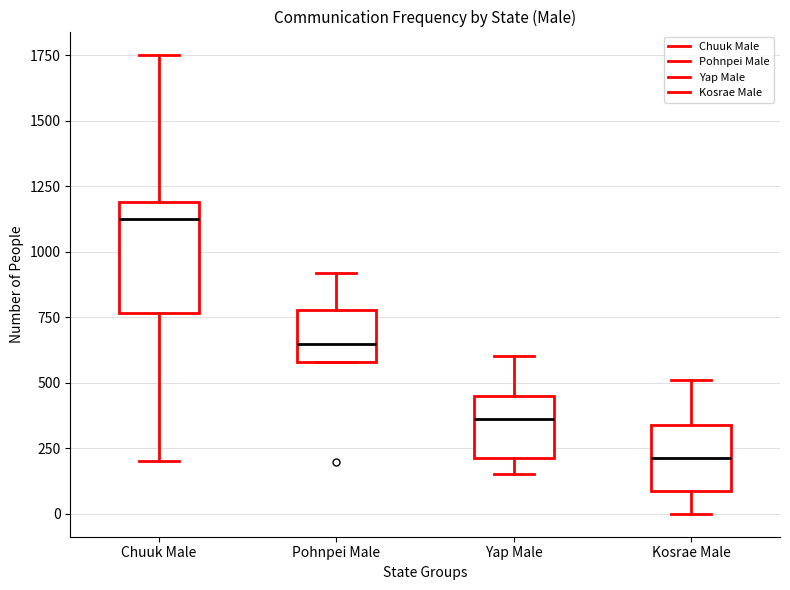

Reading left to right, transcribe this box plot: for each box, give where its median line is, the range the box spans, and where its two whiskers end, as read against the y-axis. The values are not printed on the chart, so give them approximately, as read against the axis.

Chuuk Male: median 1100, box 750 to 1200, whiskers 200 to 1750
Pohnpei Male: median 650, box 600 to 800, whiskers 600 to 900
Yap Male: median 350, box 200 to 450, whiskers 150 to 600
Kosrae Male: median 200, box 100 to 350, whiskers 0 to 500